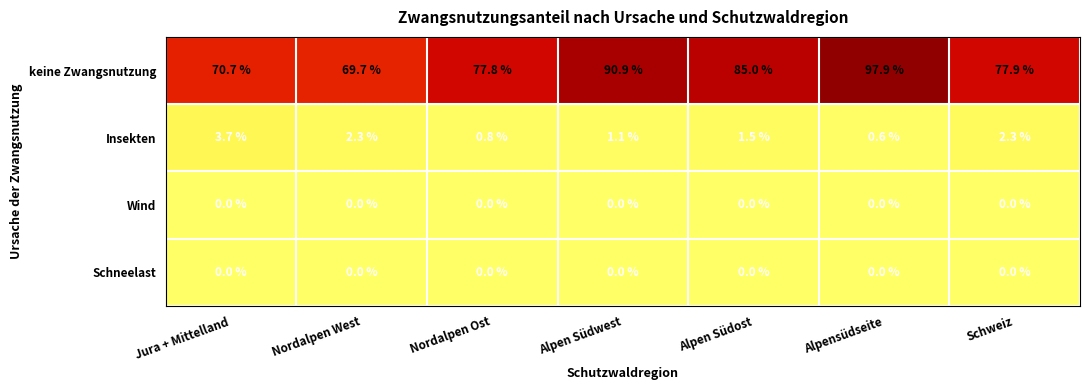

Reading right to left, list all the values displayed in this chart.

keine Zwangsnutzung: 77.9	97.9	85.0	90.9	77.8	69.7	70.7
Insekten: 2.3	0.6	1.5	1.1	0.8	2.3	3.7
Wind: 0.0	0.0	0.0	0.0	0.0	0.0	0.0
Schneelast: 0.0	0.0	0.0	0.0	0.0	0.0	0.0